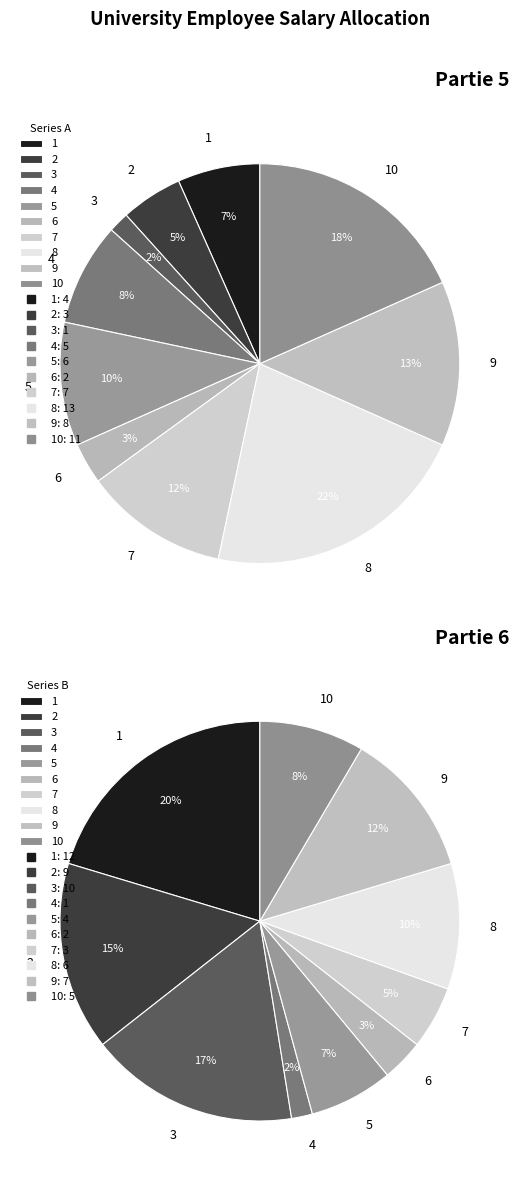

Is the sum of 3 and 2 greater than half?

No